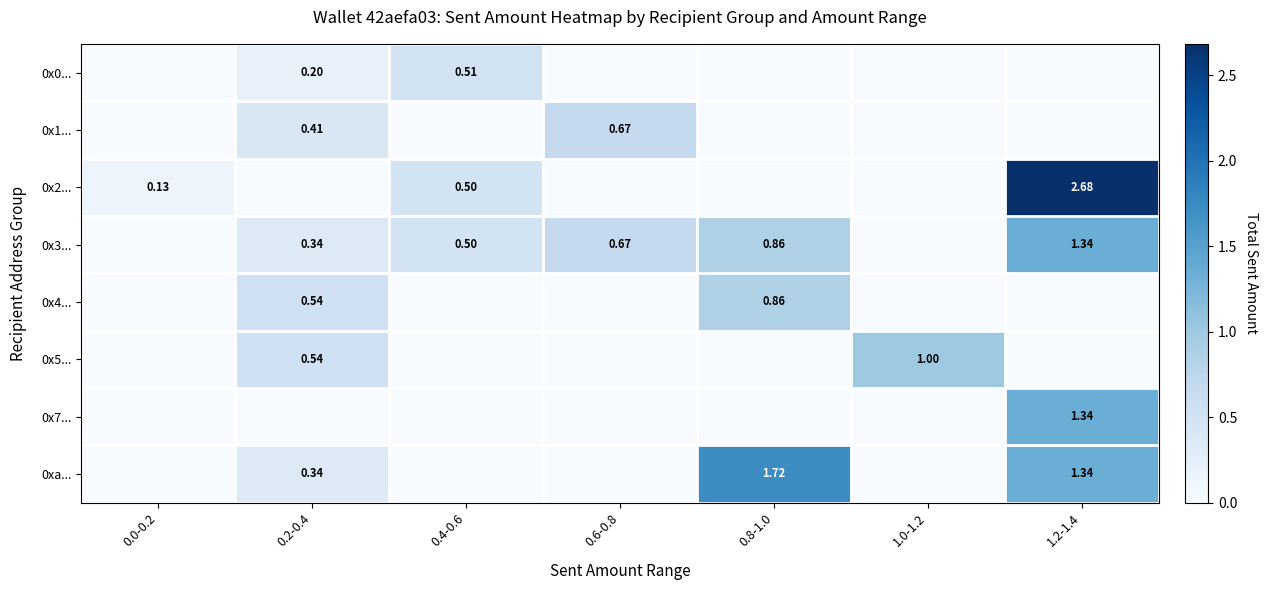

What is the difference between the highest and lowest values at 1.0-1.2?

1.0